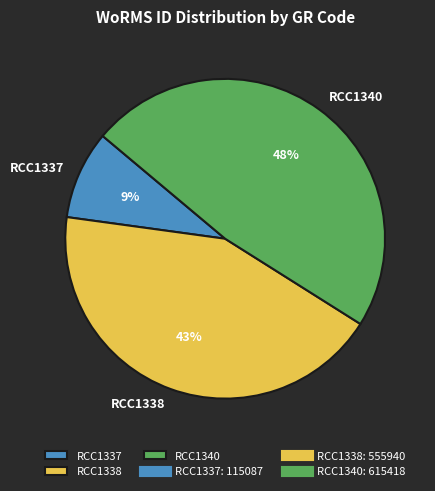

Rank the categories by value from lowest to highest.

RCC1337, RCC1338, RCC1340